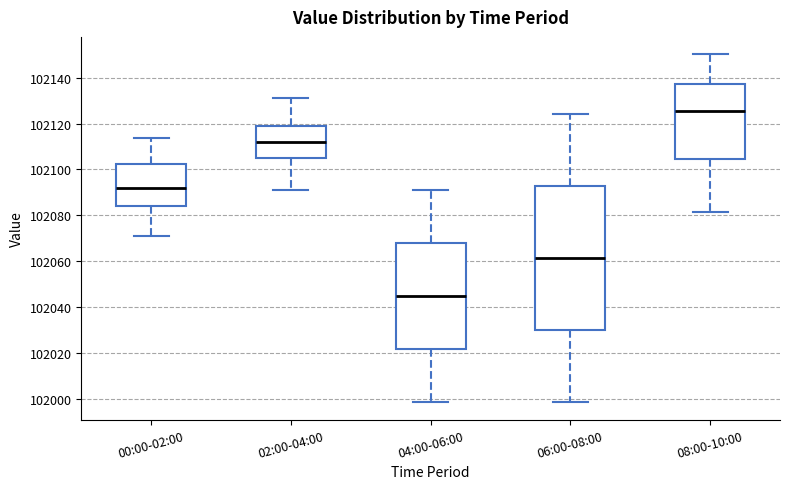

Reading left to right, read every box against the y-axis: the position of its median line, the range the box covers, and the ends of its whiskers. The values are not printed on the chart, so give them approximately, as read against the axis.

00:00-02:00: median 102092, box 102084 to 102102, whiskers 102070 to 102114
02:00-04:00: median 102112, box 102104 to 102120, whiskers 102090 to 102130
04:00-06:00: median 102044, box 102022 to 102068, whiskers 101998 to 102090
06:00-08:00: median 102062, box 102030 to 102092, whiskers 101998 to 102124
08:00-10:00: median 102126, box 102104 to 102138, whiskers 102082 to 102150